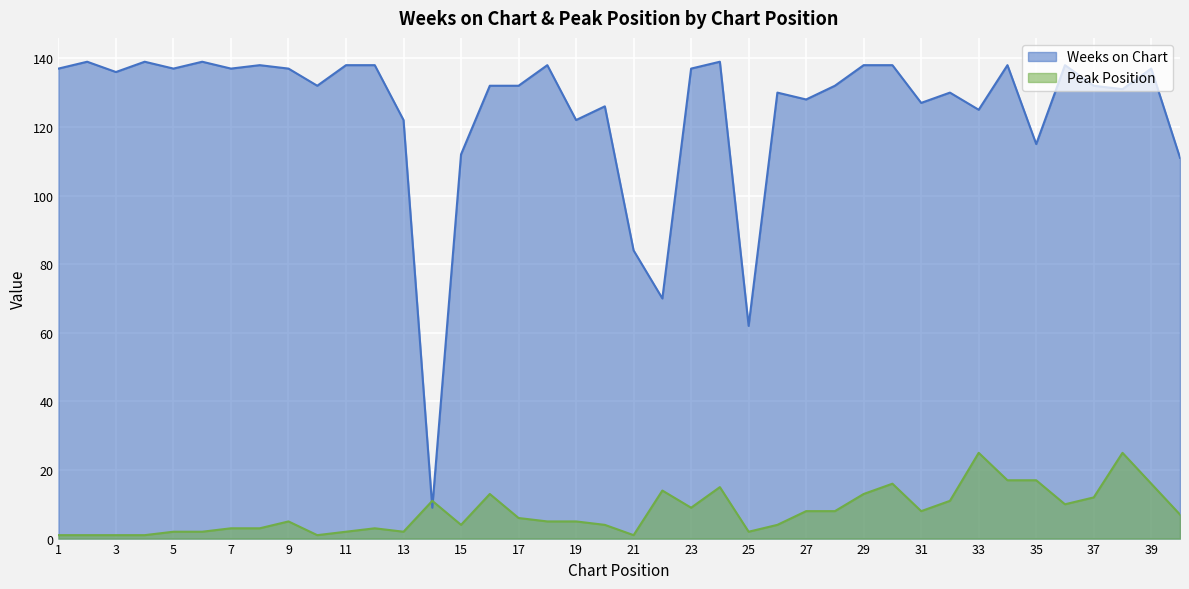

Which series ends up on top after the final intersection of Peak Position and Weeks on Chart?

Weeks on Chart